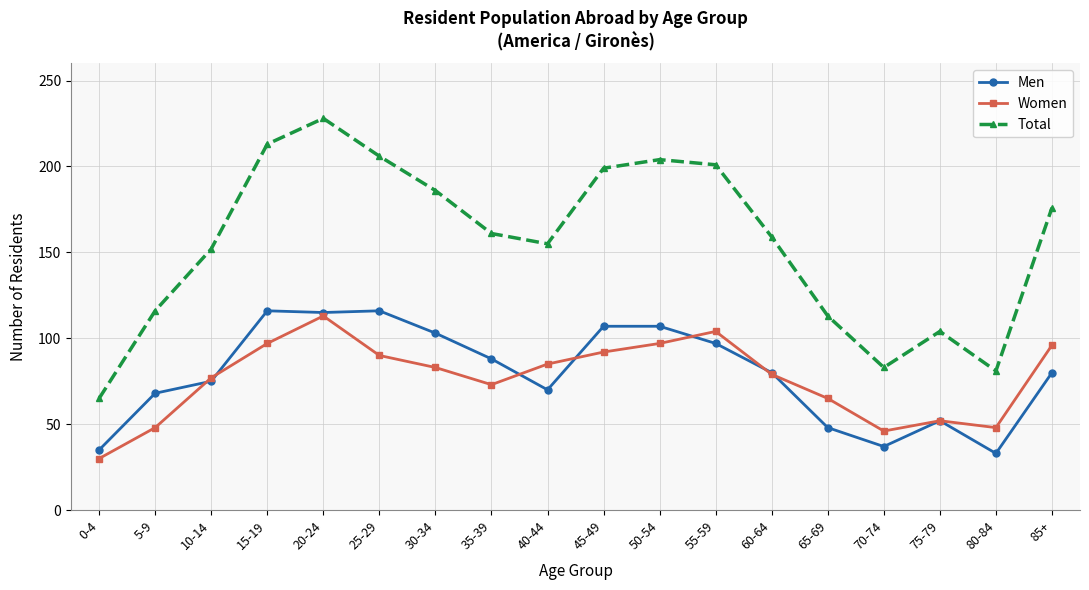

Rank the series at 50-54 from lowest to highest value.

Women, Men, Total